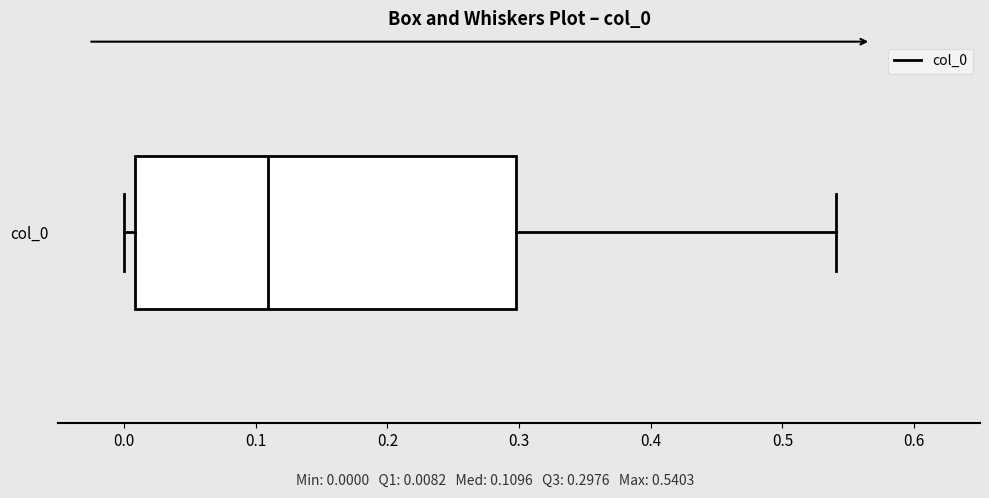

Where does the right whisker of the box for col_0 end on the x-axis? The values are not printed on the chart, so give them approximately, as read against the axis.

0.54